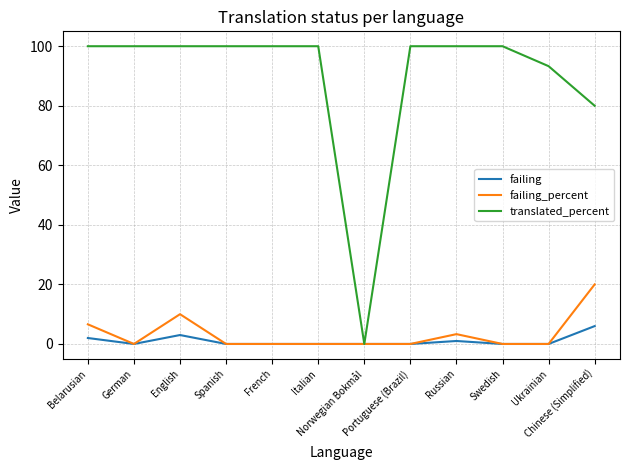

What is the difference between the maximum and minimum values in the failing_percent series?

20.0